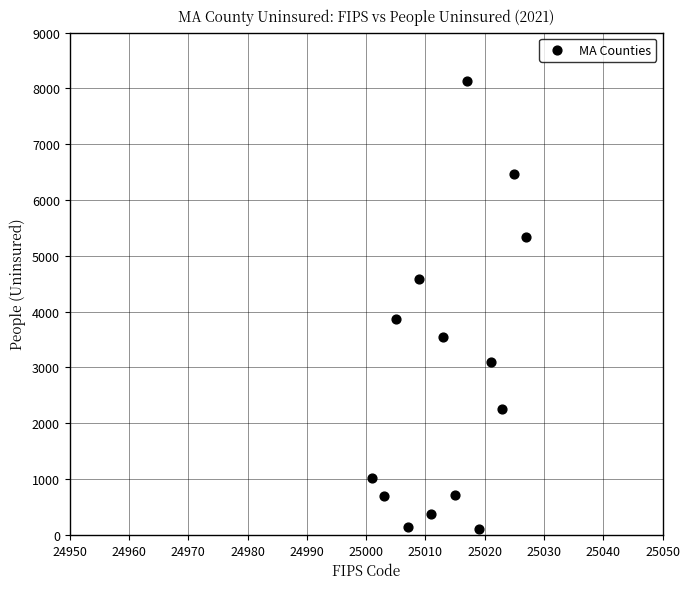

What Y value in the scatter plot is closest to 4115?

3869